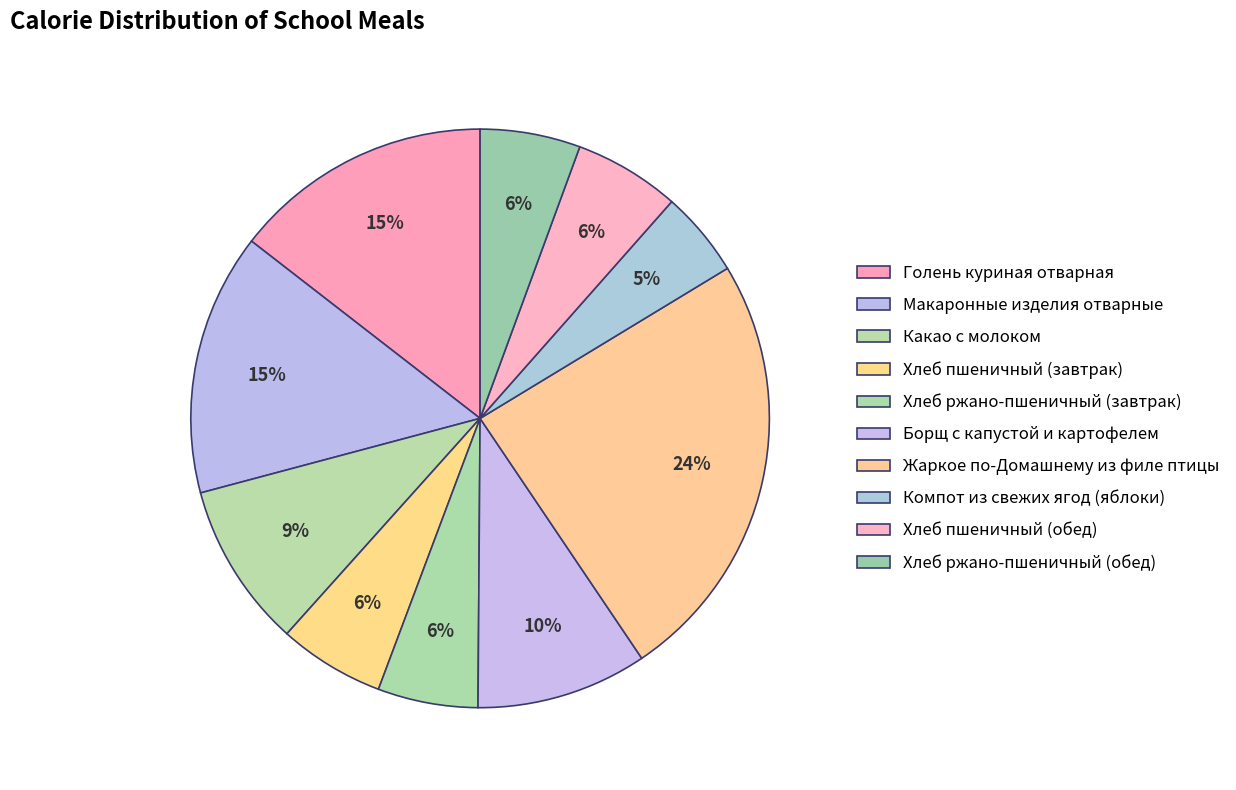

How many slices are in this pie chart?

10